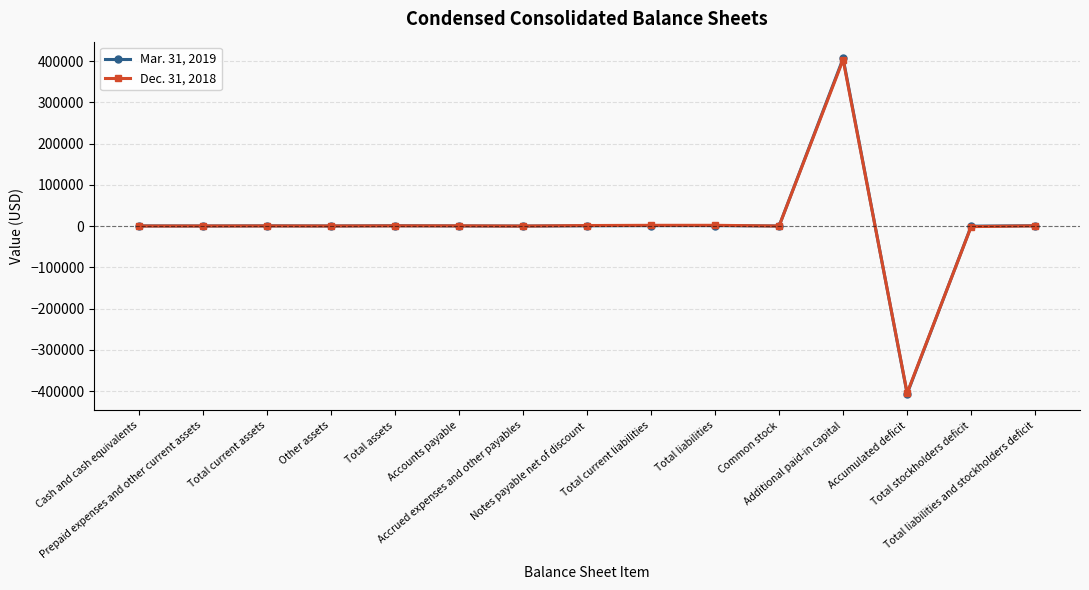

Which category has the lowest value in the Mar. 31, 2019 series?

Accumulated deficit